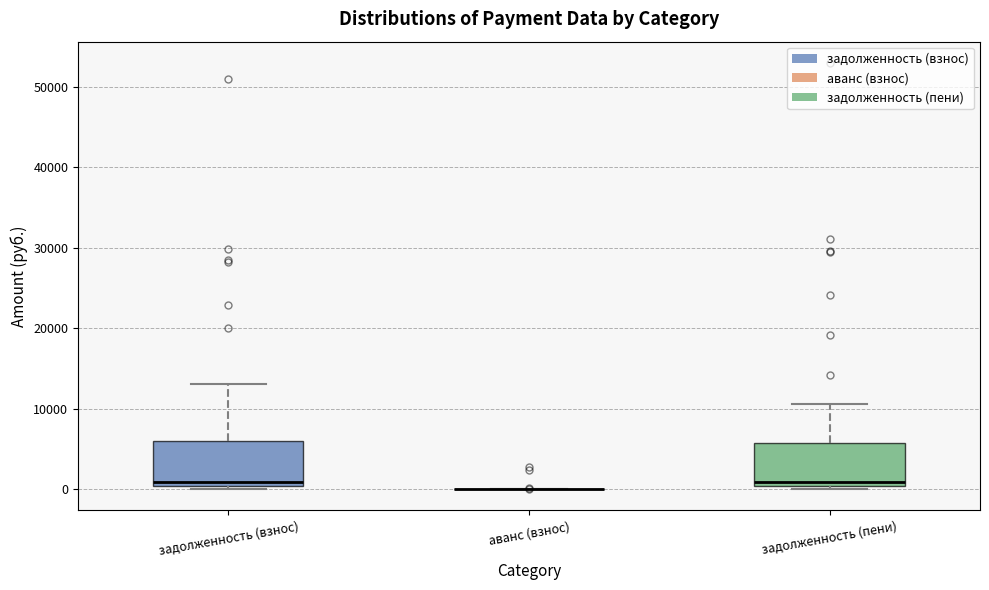

Reading left to right, transcribe this box plot: for each box, give where its median line is, the range the box spans, and where its two whiskers end, as read against the y-axis. The values are not printed on the chart, so give them approximately, as read against the axis.

задолженность (взнос): median 1000, box 0 to 6000, whiskers 0 (just below the box's lower edge) to 13000
аванс (взнос): box collapsed to a line at 0, whiskers 0 to 0
задолженность (пени): median 1000, box 0 to 6000, whiskers 0 (just below the box's lower edge) to 11000